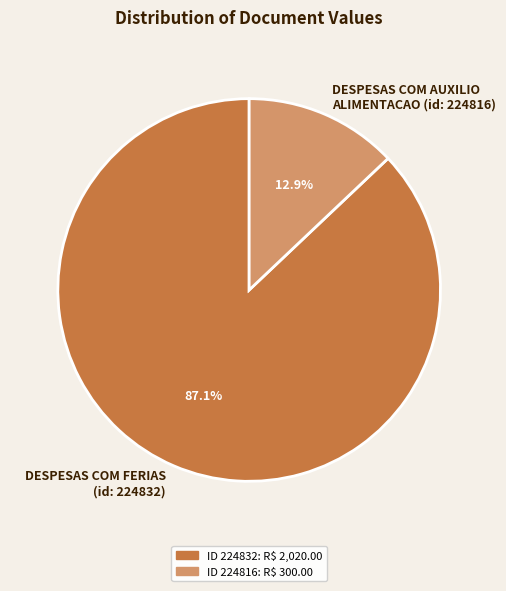

Which category accounts for the majority?

DESPESAS COM FERIAS (id: 224832)